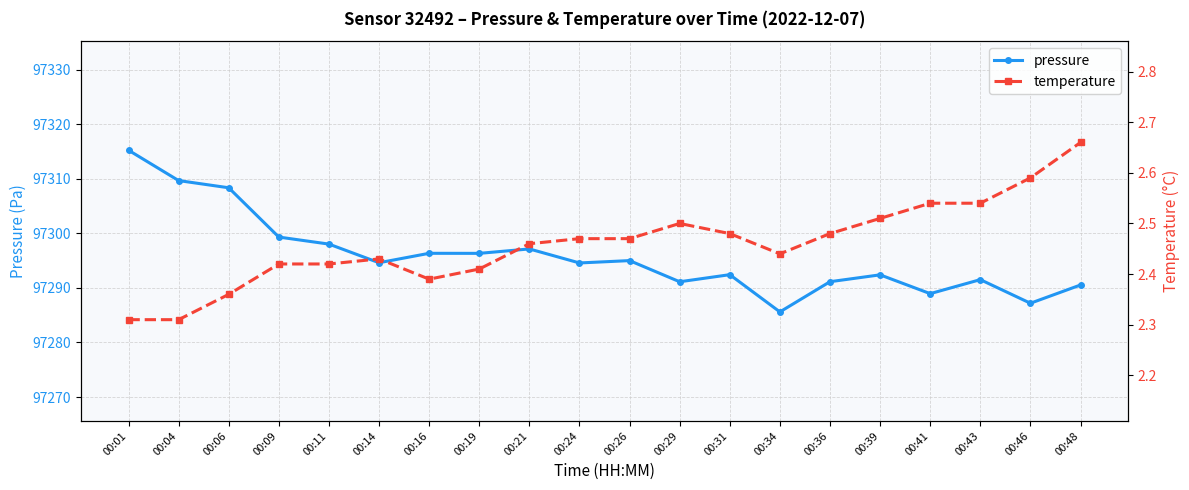

True or false: pressure and temperature cross at least once.

False